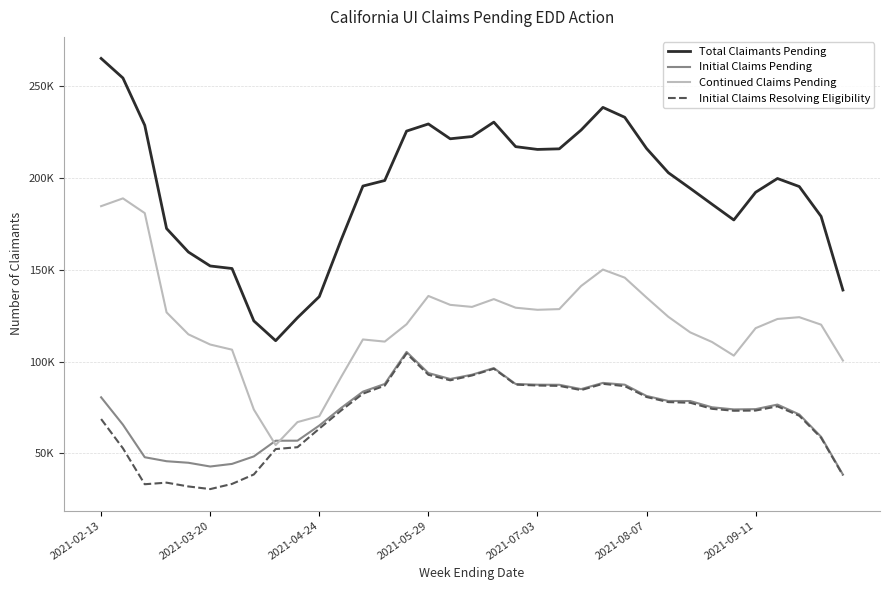

Does the chart display data point markers on the line(s)?

No